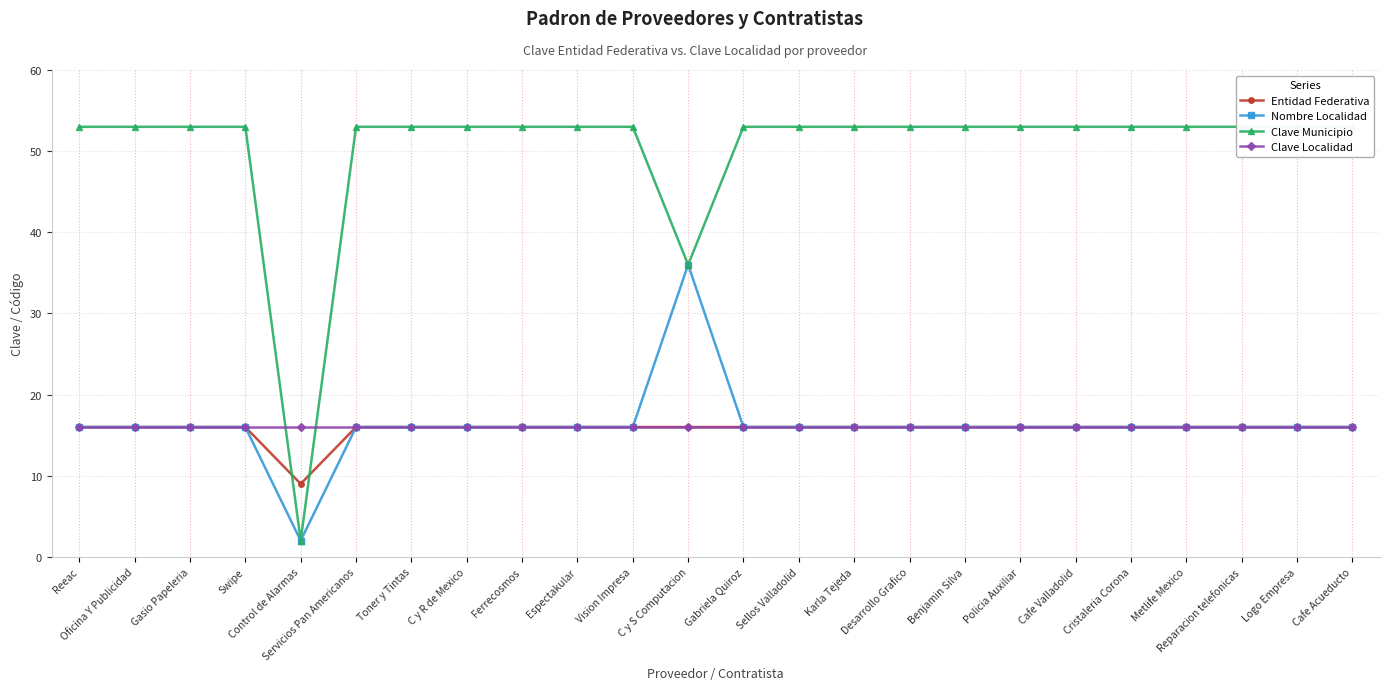

Which series changed the most between Toner y Tintas and Cristaleria Corona?

Entidad Federativa